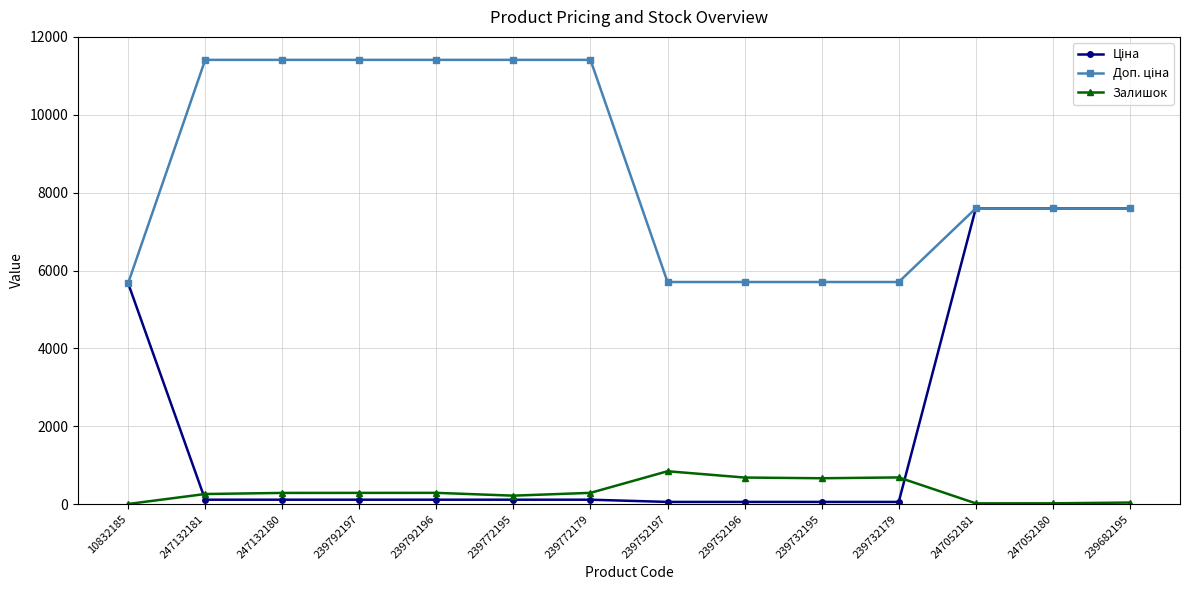

At how many categories does at least one series exceed 4481?

14